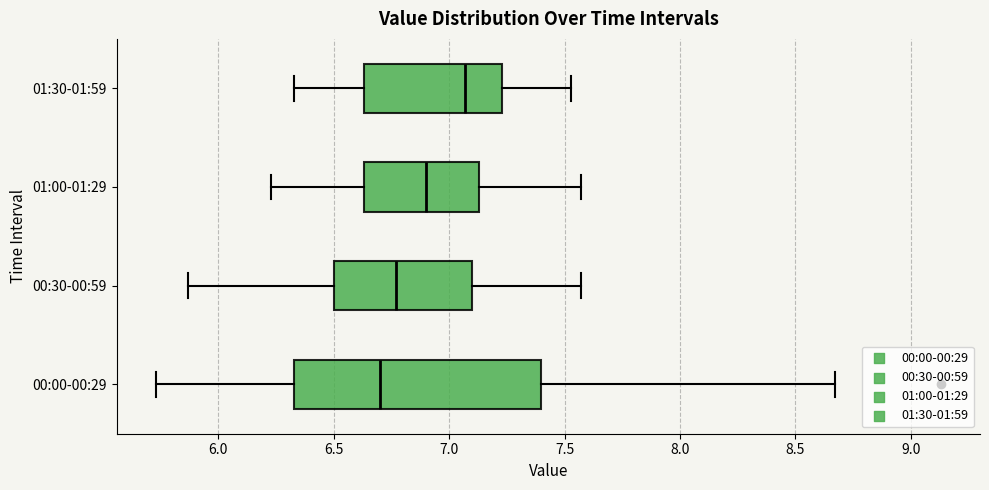

Reading bottom to top, read every box against the x-axis: the position of its median line, the range the box covers, and the ends of its whiskers. The values are not printed on the chart, so give them approximately, as read against the axis.

00:00-00:29: median 6.70, box 6.35 to 7.40, whiskers 5.75 to 8.65
00:30-00:59: median 6.75, box 6.50 to 7.10, whiskers 5.85 to 7.55
01:00-01:29: median 6.90, box 6.65 to 7.15, whiskers 6.25 to 7.55
01:30-01:59: median 7.05, box 6.65 to 7.25, whiskers 6.35 to 7.55